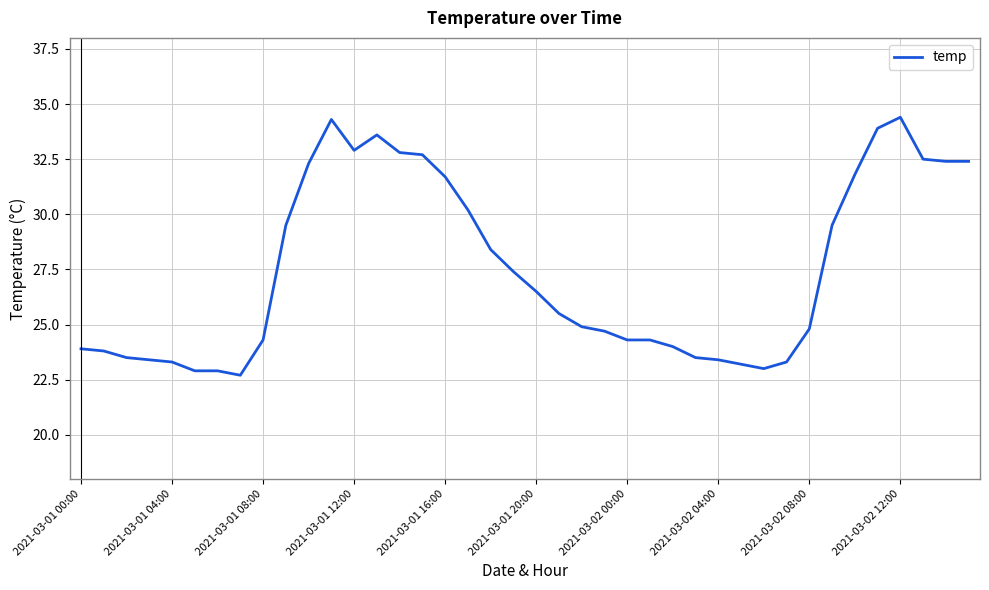

What is the smallest value displayed?

22.7